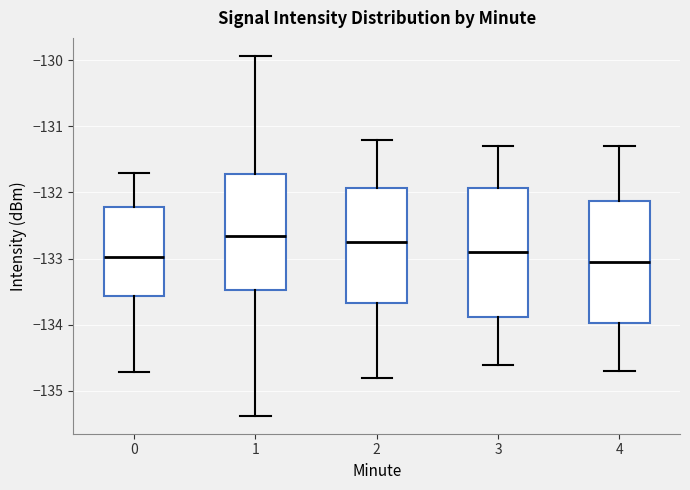

Where does the upper whisker of the box at x = 1 end on the y-axis? The values are not printed on the chart, so give them approximately, as read against the axis.

-129.9